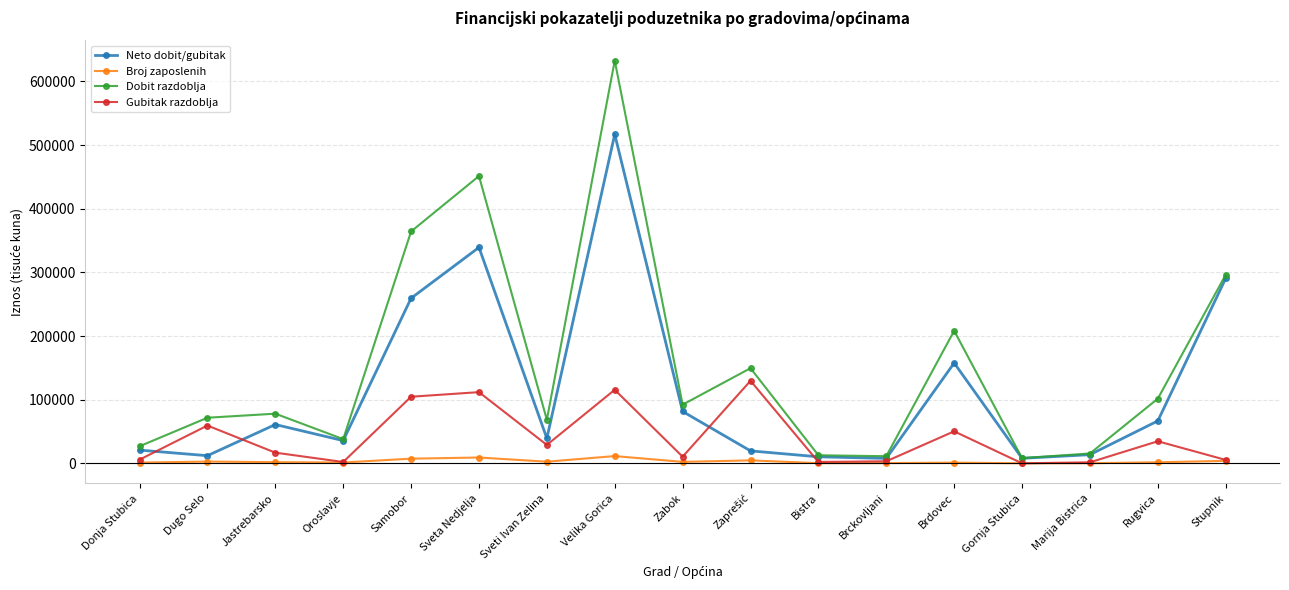

What is the maximum value shown in the chart?

632637.0